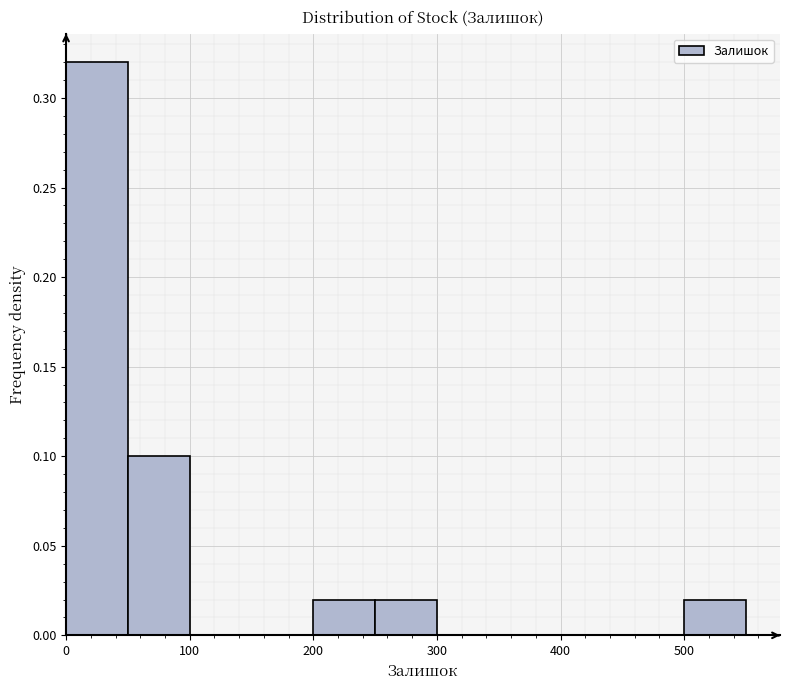

What is the height of the bar covering 200 to 250 on the x-axis? The values are not printed on the chart, so give them approximately, as read against the axis.

0.02